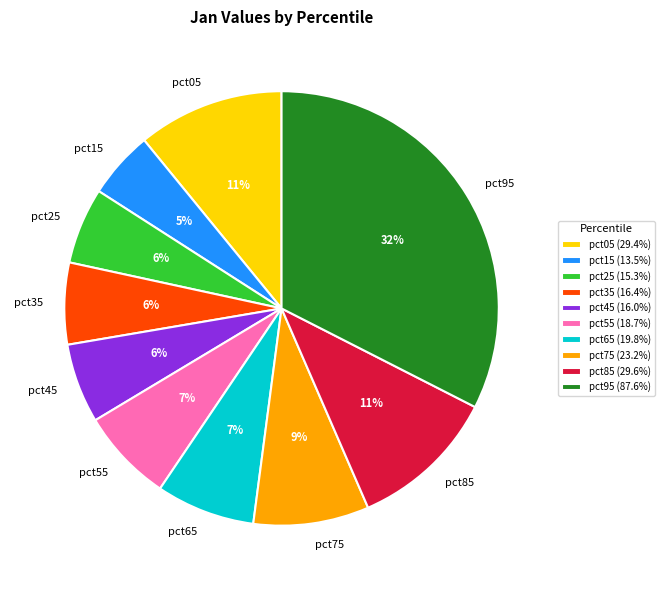

Combined, do pct35 and pct55 account for over 50%?

No